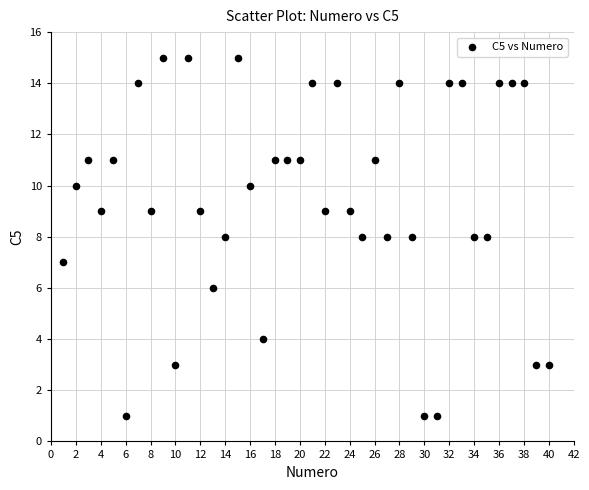

What is the range of Y values (max minus min)?

14